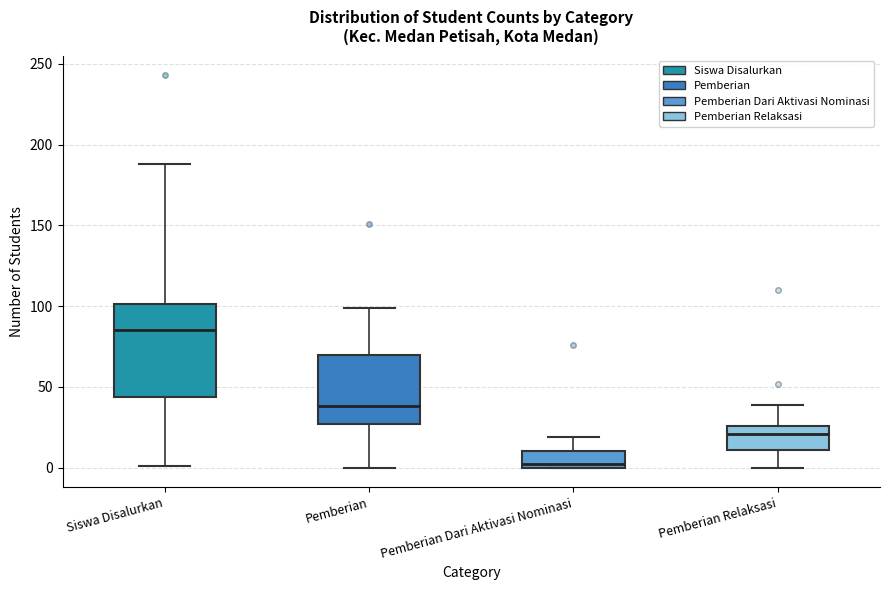

Comparing the boxes themselves (not the whiskers), which one is the tallest?

Siswa Disalurkan